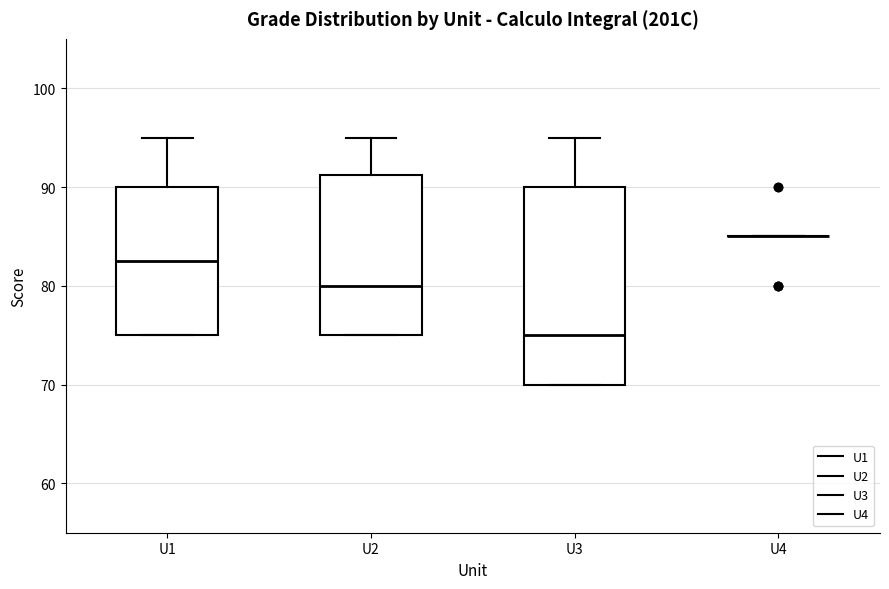

Reading left to right, transcribe this box plot: for each box, give where its median line is, the range the box spans, and where its two whiskers end, as read against the y-axis. The values are not printed on the chart, so give them approximately, as read against the axis.

U1: median 83, box 75 to 90, whiskers 75 to 95
U2: median 80, box 75 to 91, whiskers 75 to 95
U3: median 75, box 70 to 90, whiskers 70 to 95
U4: box collapsed to a line at 85, whiskers 85 to 85